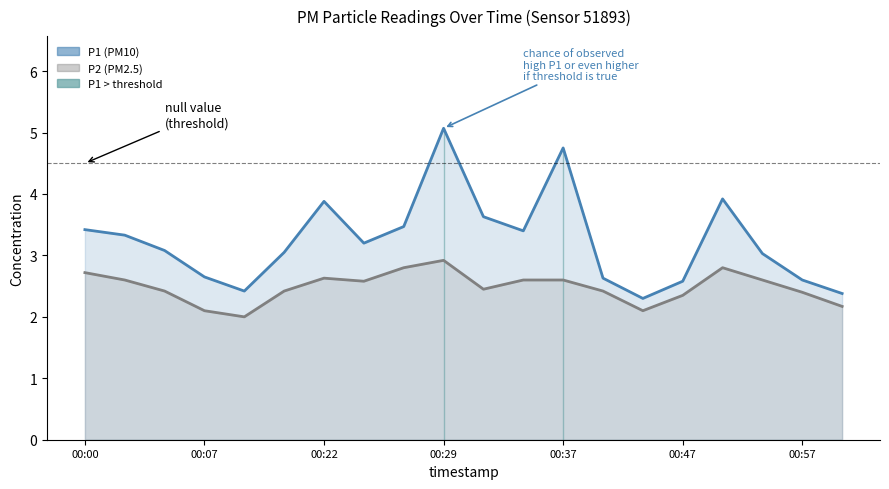

Rank the series by their maximum value, from lowest to highest.

P2, P1